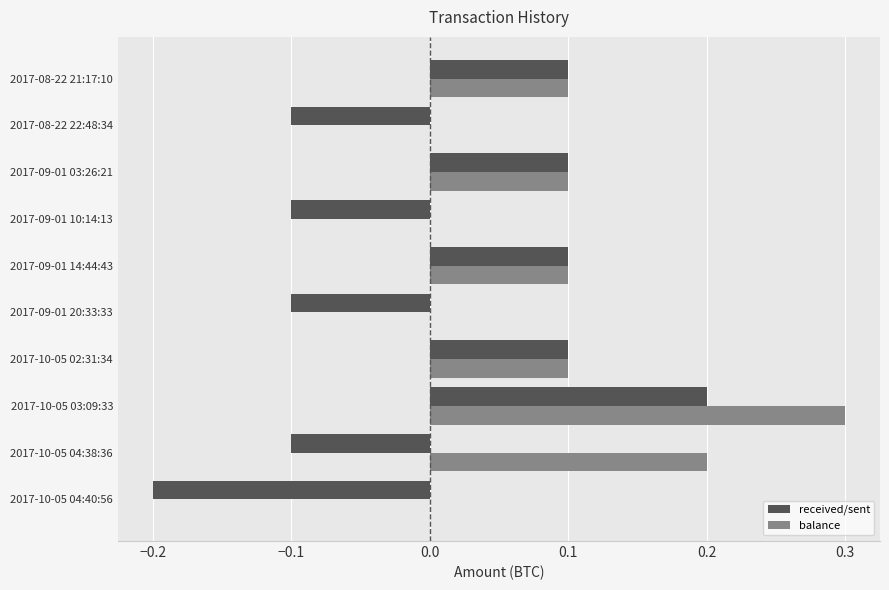

Is the value of received/sent at 2017-10-05 02:31:34 greater than the value of balance at 2017-10-05 03:09:33?

No